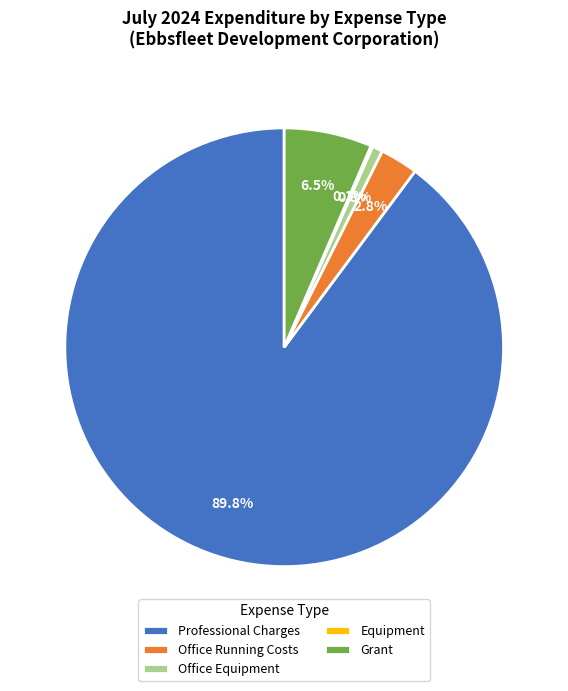

Is it true that Office Running Costs is 3% of the pie?

True